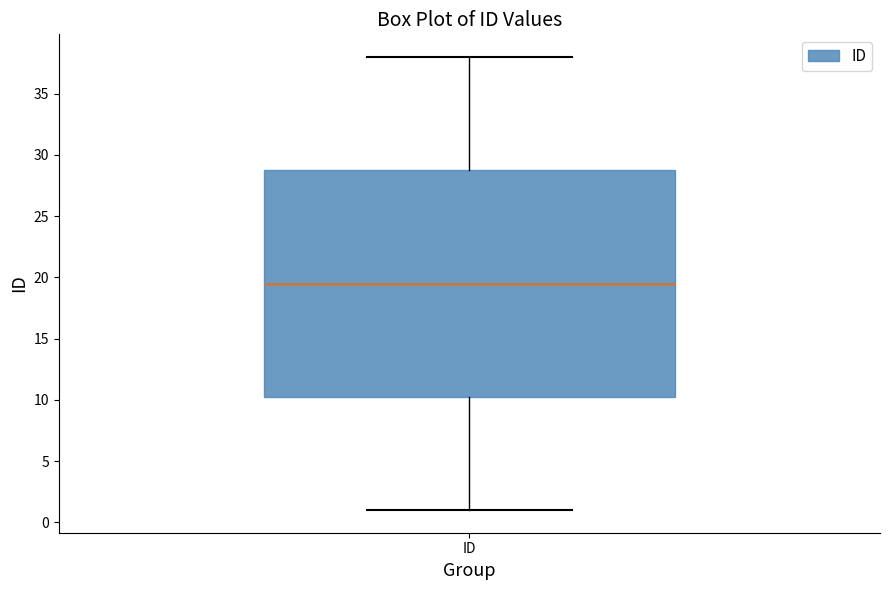

Where is the lower edge of the box for ID on the y-axis? The values are not printed on the chart, so give them approximately, as read against the axis.

10.5